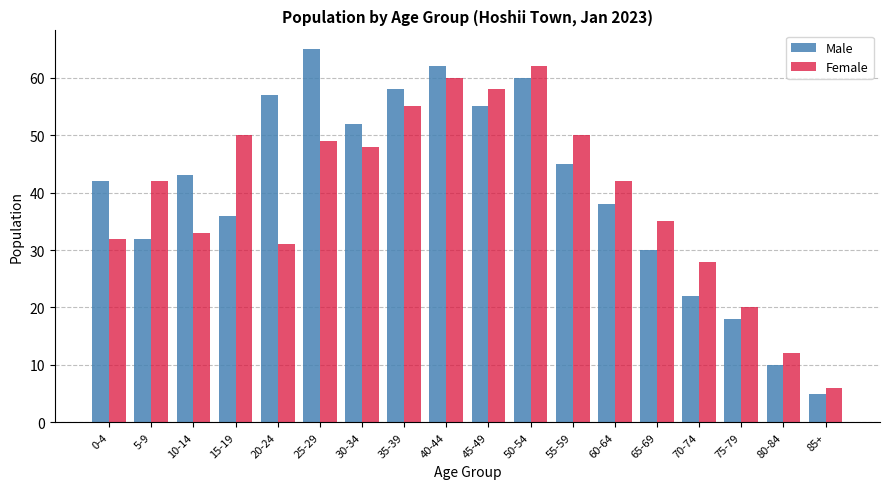

Which series has the largest range (max minus min)?

Male